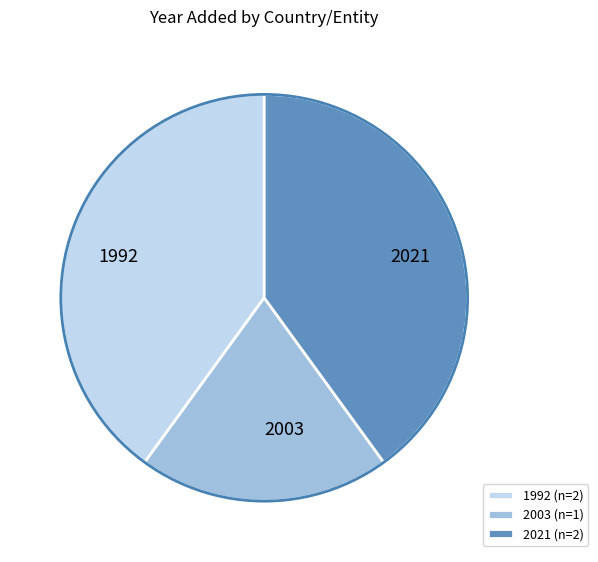

Does 1992 (n=2) represent more than half of the total?

No